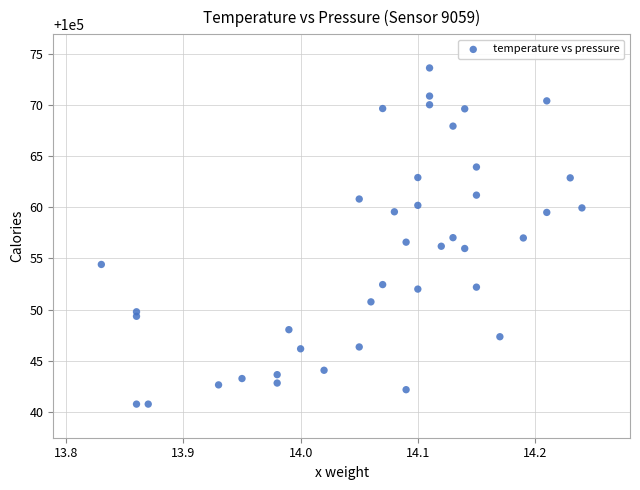

What is the range of Y values (max minus min)?

32.9